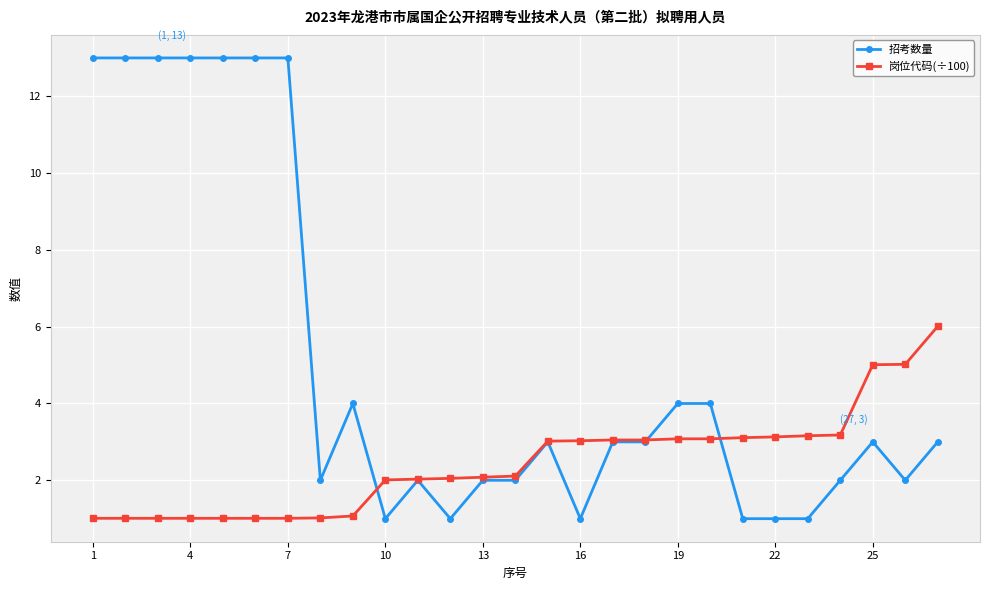

How many series are shown in this chart?

2